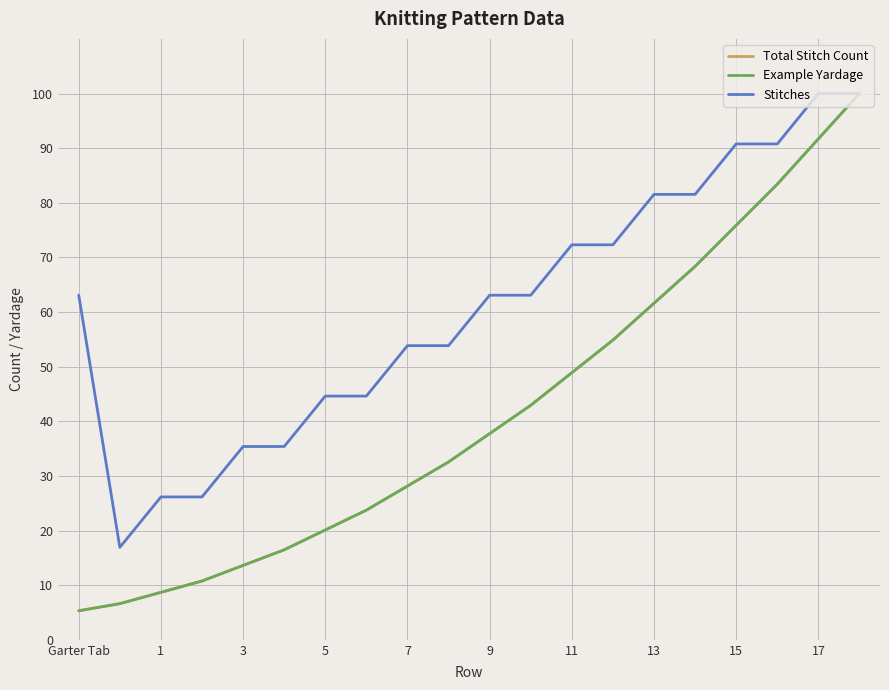

Is this an area chart (filled region under the line)?

No